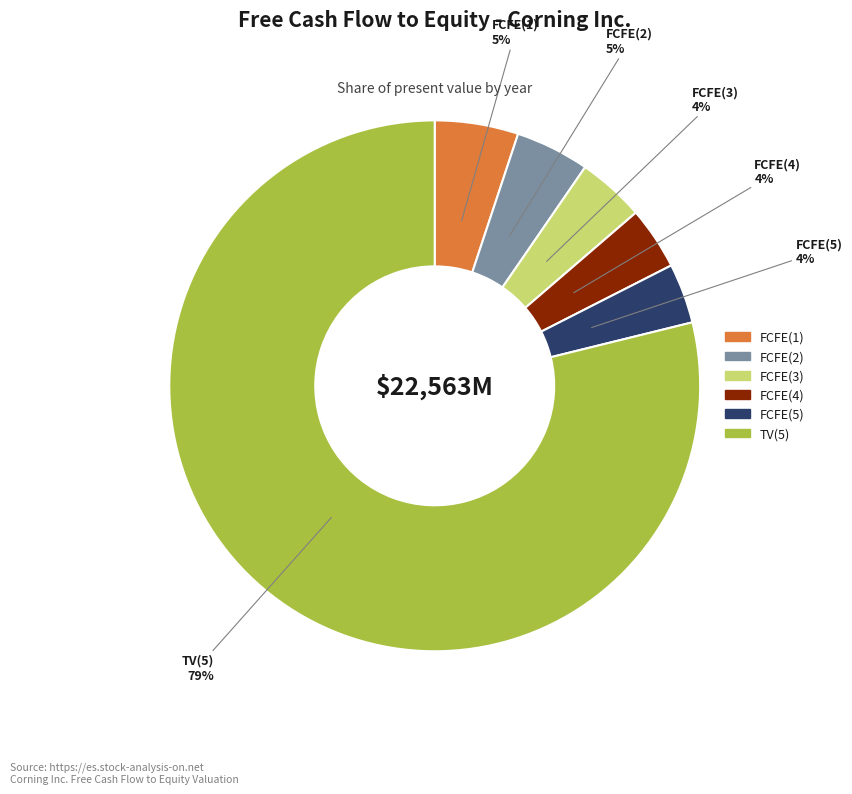

How many slices are in this pie chart?

6